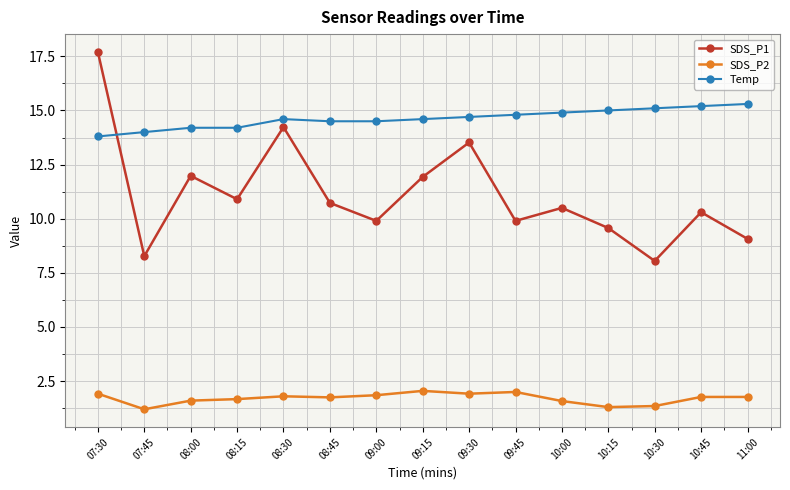

The Temp series shows 14.9 at 10:00. True or false?

True